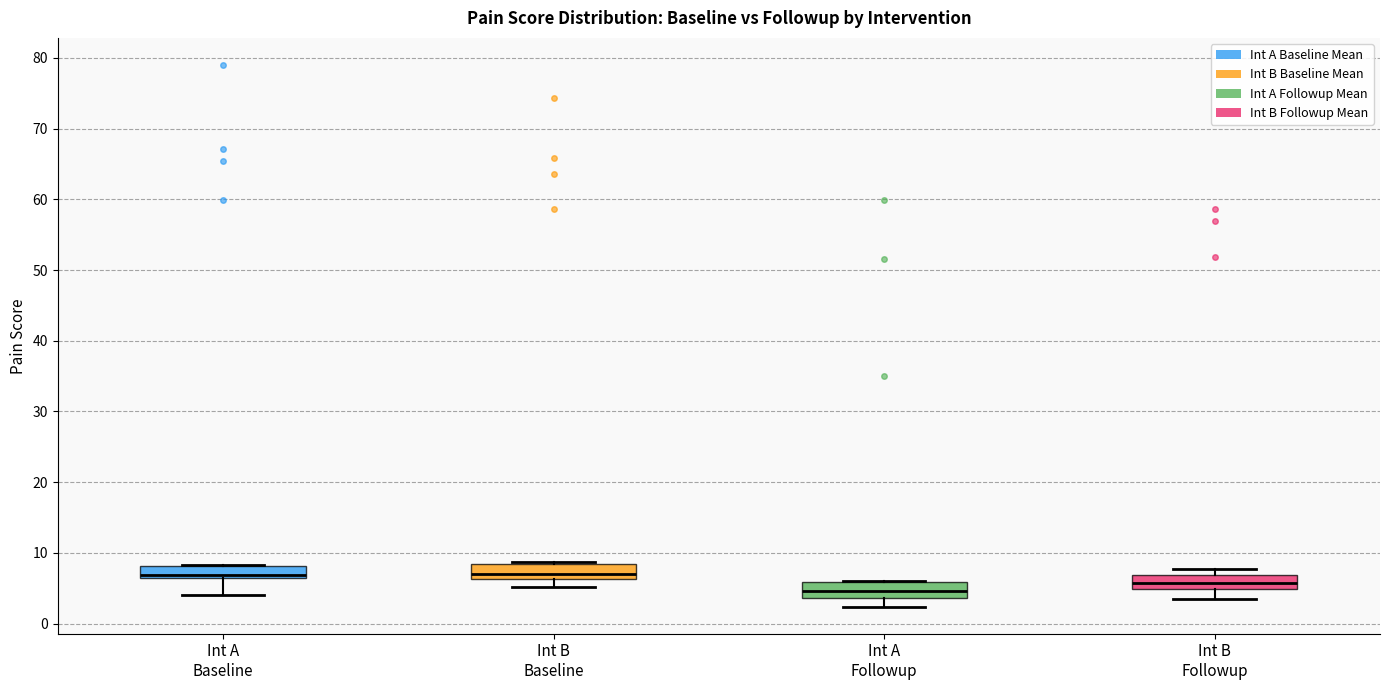

Reading left to right, transcribe this box plot: for each box, give where its median line is, the range the box spans, and where its two whiskers end, as read against the y-axis. The values are not printed on the chart, so give them approximately, as read against the axis.

Int A Baseline: median 7, box 6 to 8, whiskers 4 to 8
Int B Baseline: median 7, box 6 to 8, whiskers 5 to 9
Int A Followup: median 5, box 4 to 6, whiskers 2 to 6
Int B Followup: median 6, box 5 to 7, whiskers 4 to 8